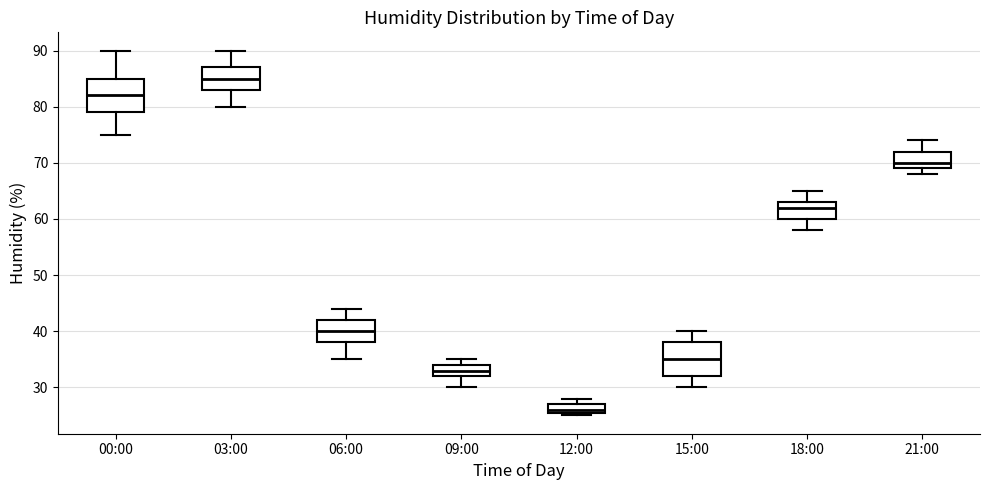

Where does the median line of the box for 21:00 sit on the y-axis? The values are not printed on the chart, so give them approximately, as read against the axis.

70